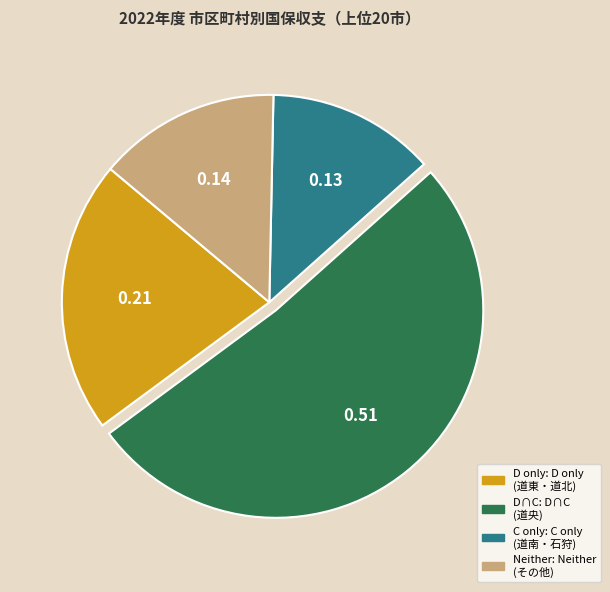

Is there any slice that represents more than half of the pie?

Yes